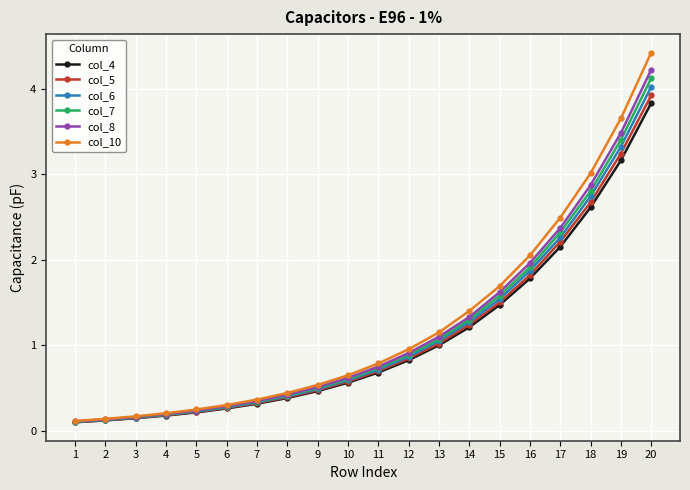

What is the greatest value displayed?

4.4